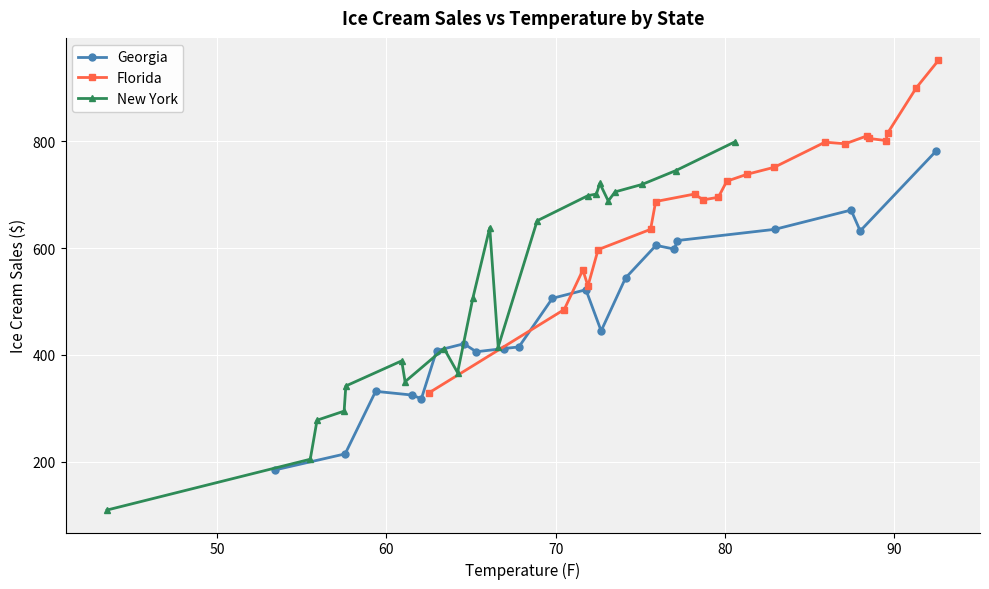

What is the value of the Georgia point at the 4th from the left?

325